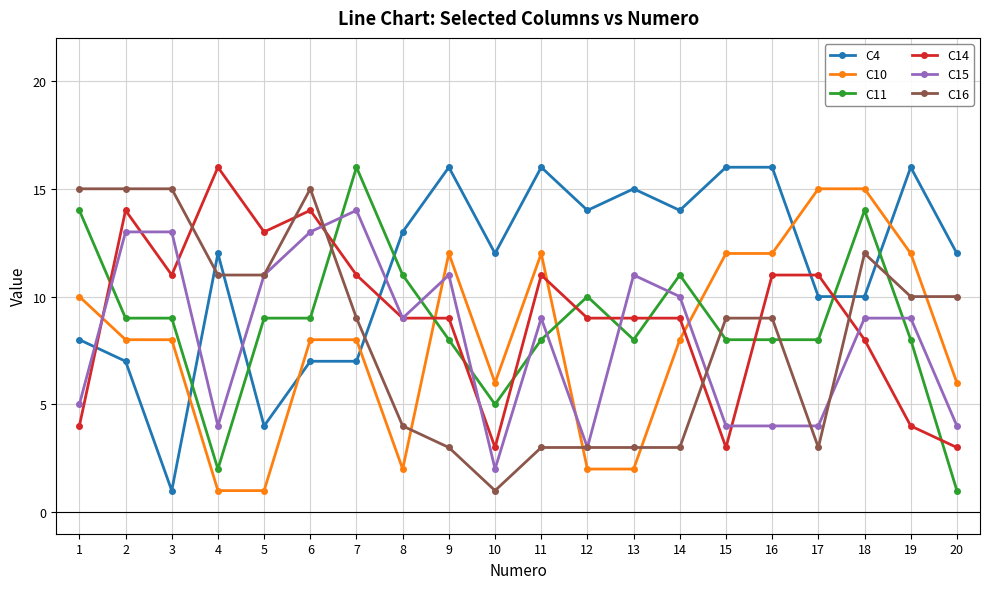

What is the greatest value displayed?

16